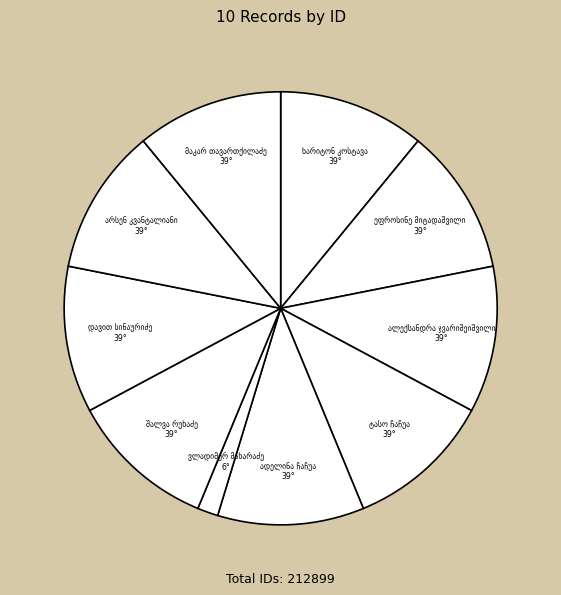

Is it true that ხარიტონ კოსტავა is 11% of the pie?

True